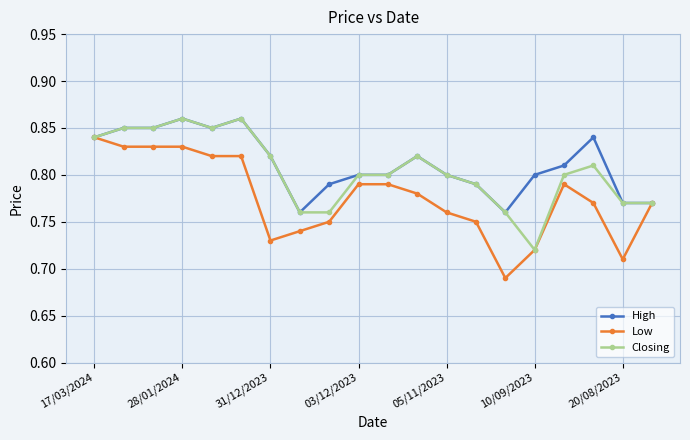

What are all the series names shown in the legend?

High, Low, Closing